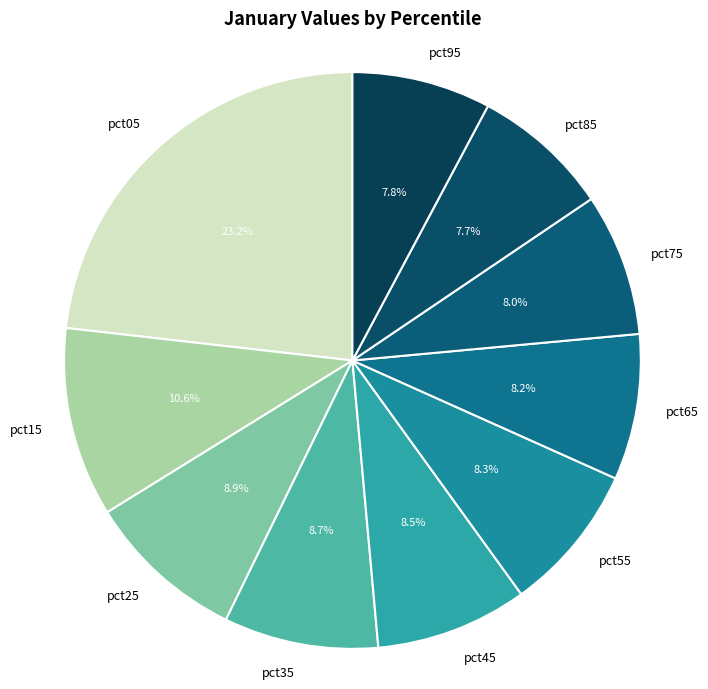

Count the number of slices in the pie.

10